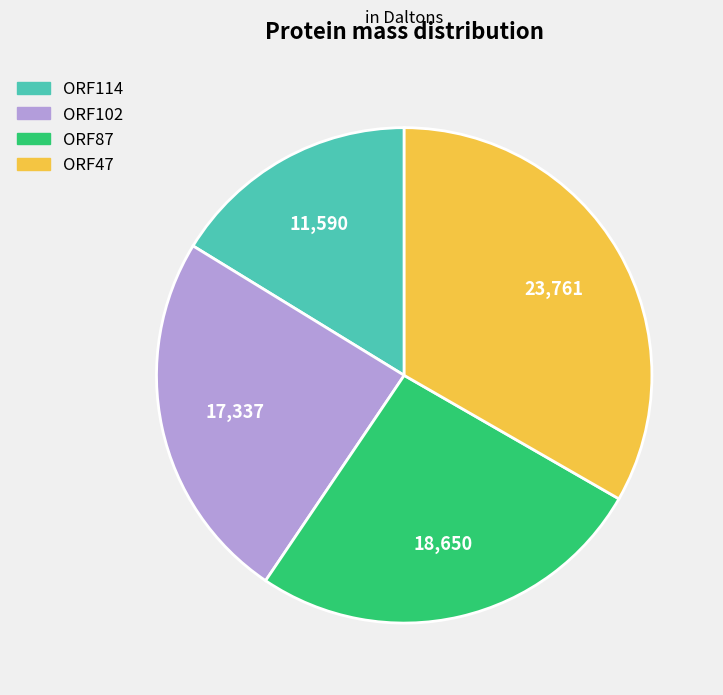

What is the ratio of the value at ORF87 to the value at ORF102?

1.1